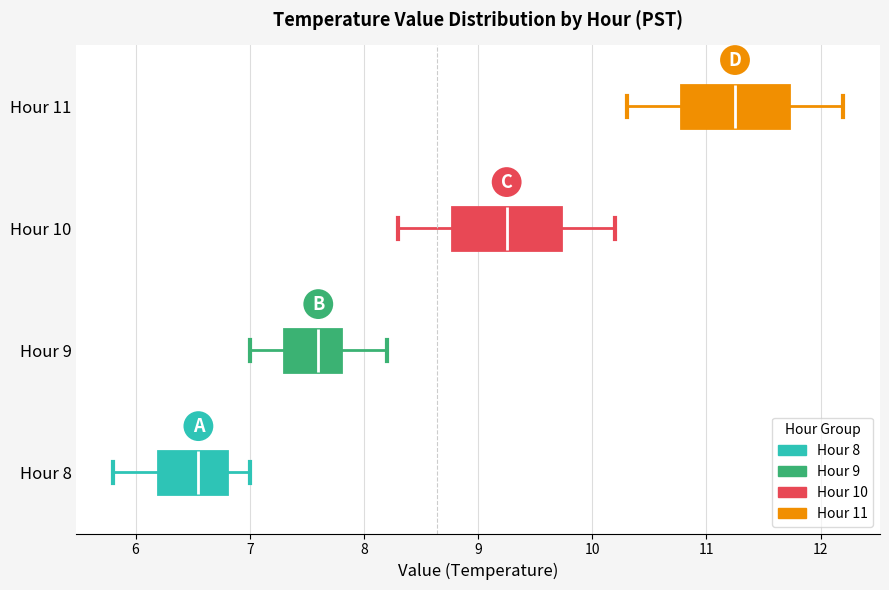

Which box has the furthest to the right median line?

Hour 11